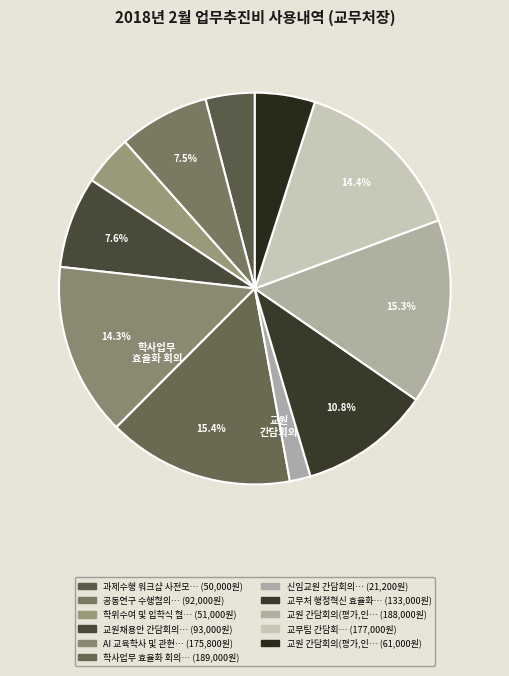

Count the number of slices in the pie.

11